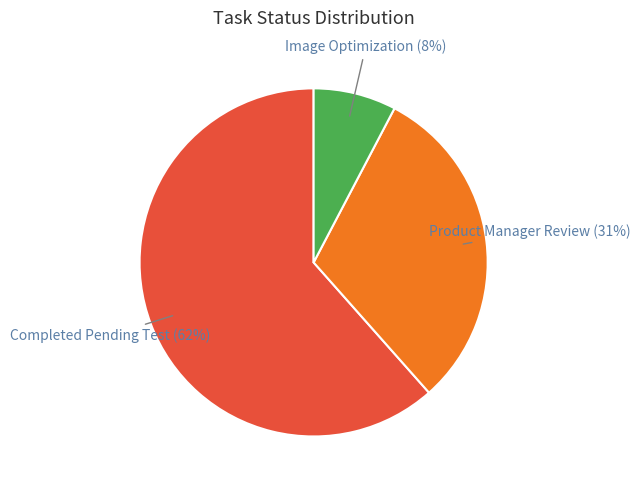

Is the sum of Completed Pending Test and Image Optimization greater than half?

Yes